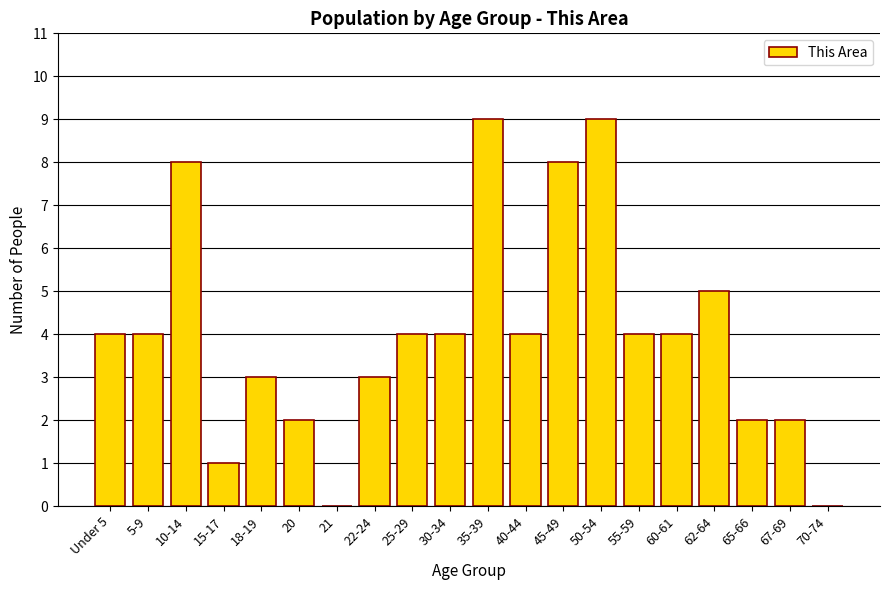

Reading left to right, extract all data points from this chart.

Under 5=4	5-9=4	10-14=8	15-17=1	18-19=3	20=2	21=0	22-24=3	25-29=4	30-34=4	35-39=9	40-44=4	45-49=8	50-54=9	55-59=4	60-61=4	62-64=5	65-66=2	67-69=2	70-74=0